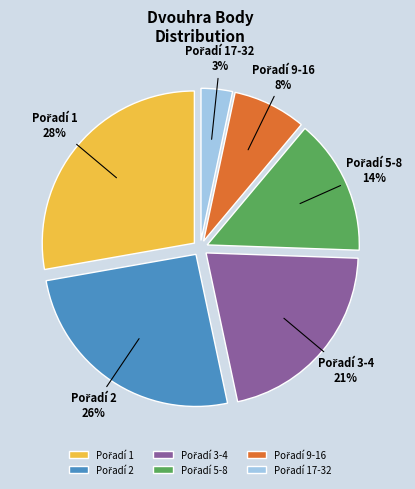

To the nearest percent, what is the average slice percentage?

17%